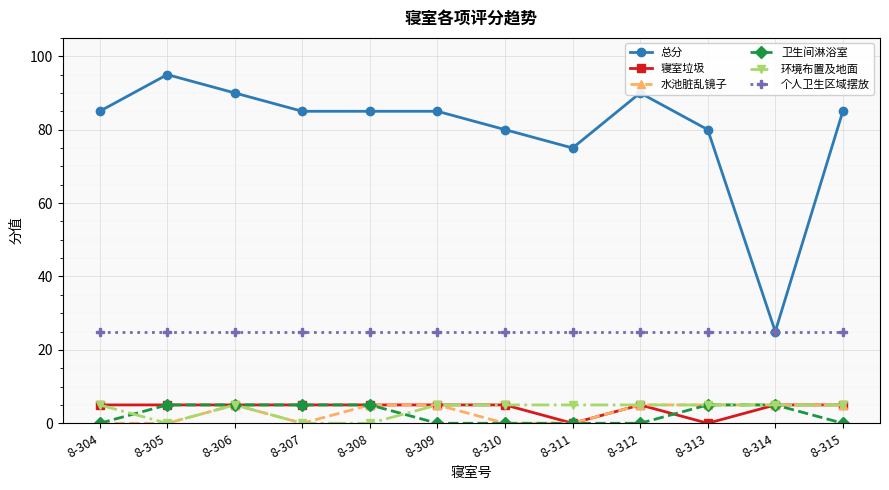

The 总分 series shows 123 at 8-315. True or false?

False